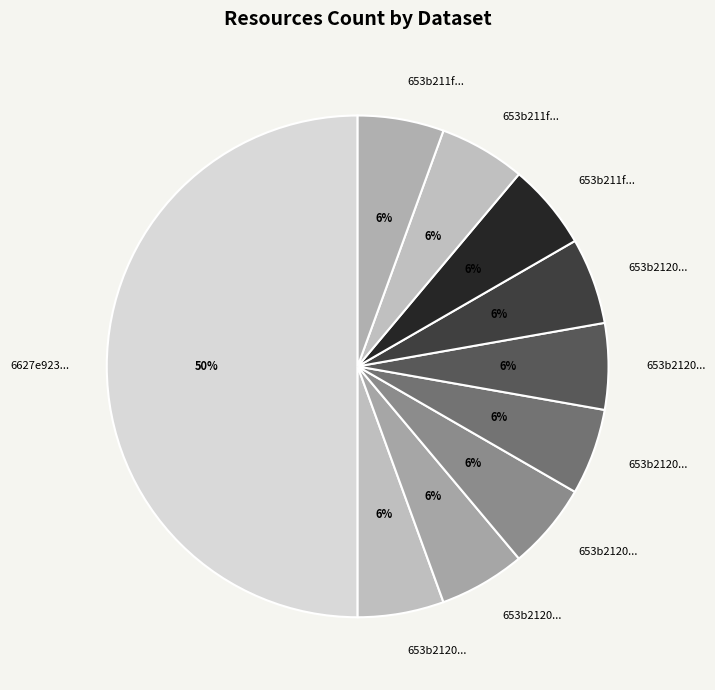

Rank the categories by value from highest to lowest.

6627e923b12afe7cc0da6f7f, 653b21205c251e96131529d3, 653b2120f142503ebc1529d7, 653b21205c251e96131529d2, 653b212036fa4dbc2b1529d2, 653b212050d1c818851529d0, 653b21207c45889a431529d1, 653b211f0e554148031529ce, 653b211fb318b3ef7b1529d4, 653b211fc92121d2661529d4